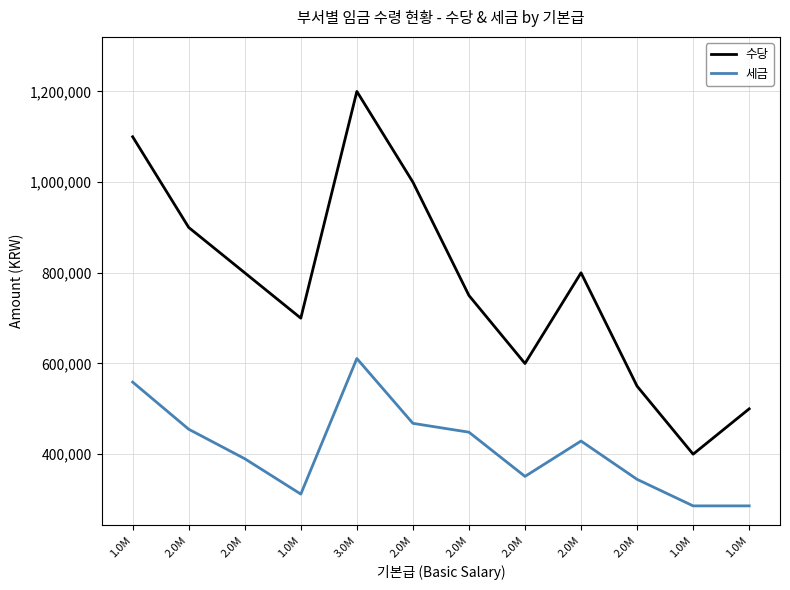

Is the value of 수당 at 2.0M greater than the value of 세금 at 2.0M?

Yes